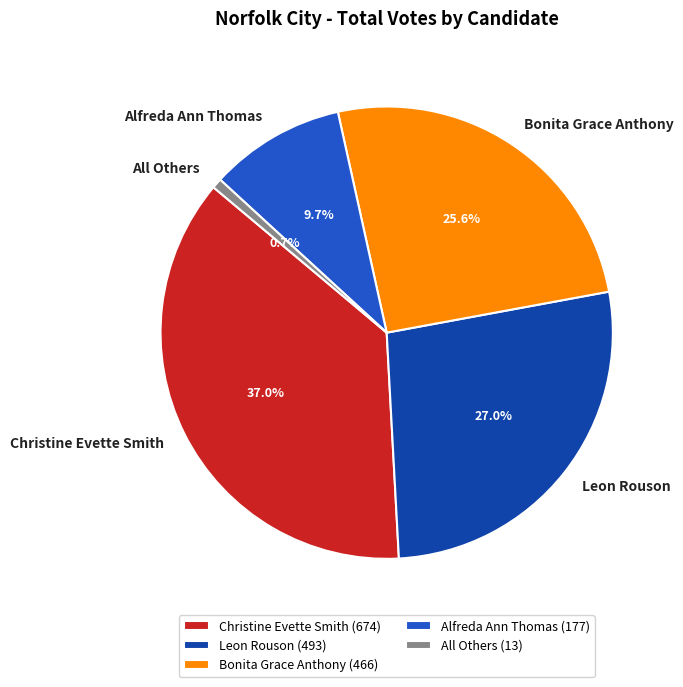

Is it true that Leon Rouson is 19% of the pie?

False